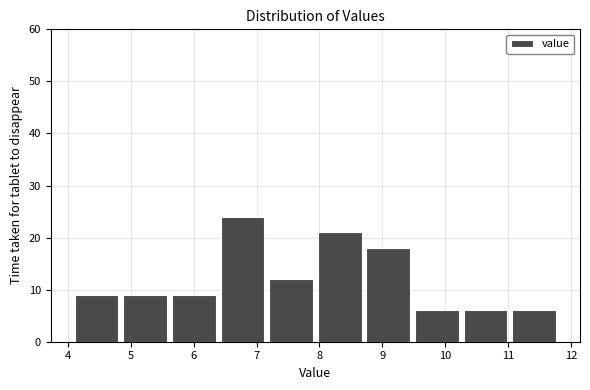

Over which range of the x-axis is the bar tallest?

6.4 to 7.2